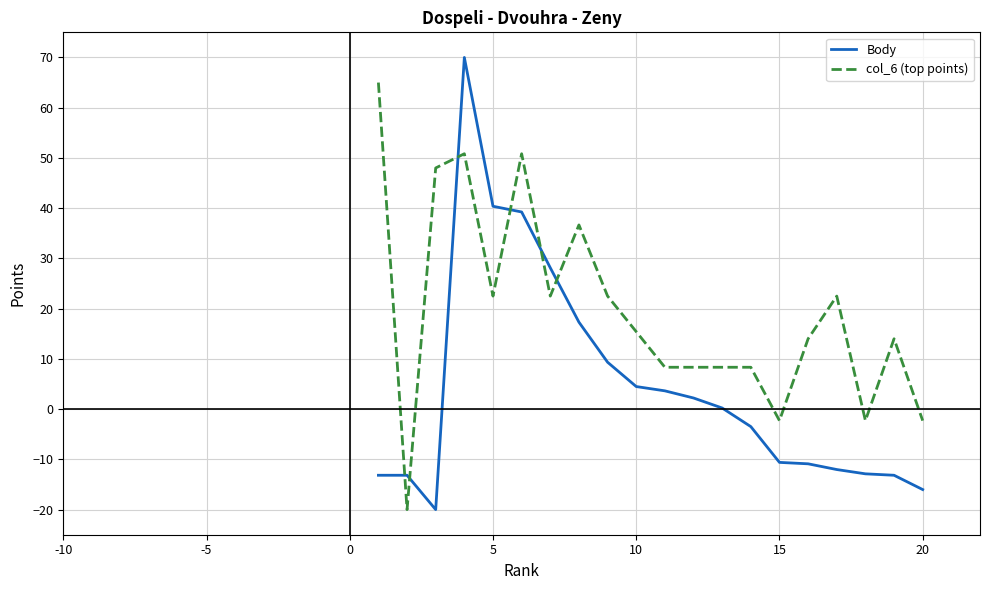

What is the minimum value shown in the chart?

-20.0